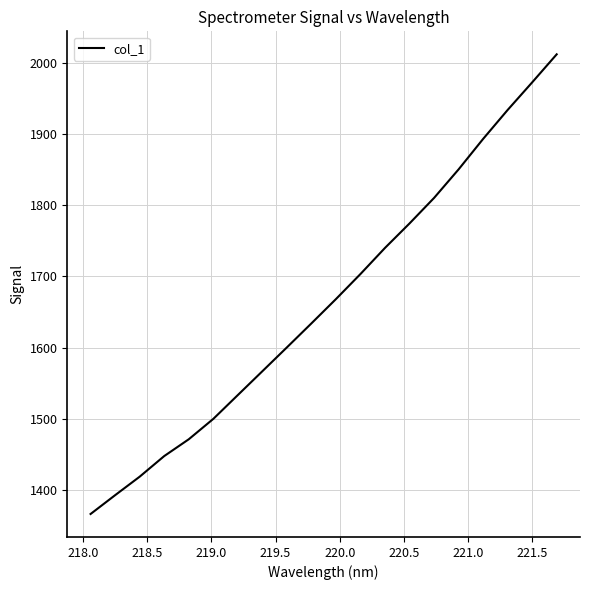

What is the minimum value shown in the chart?

1366.3